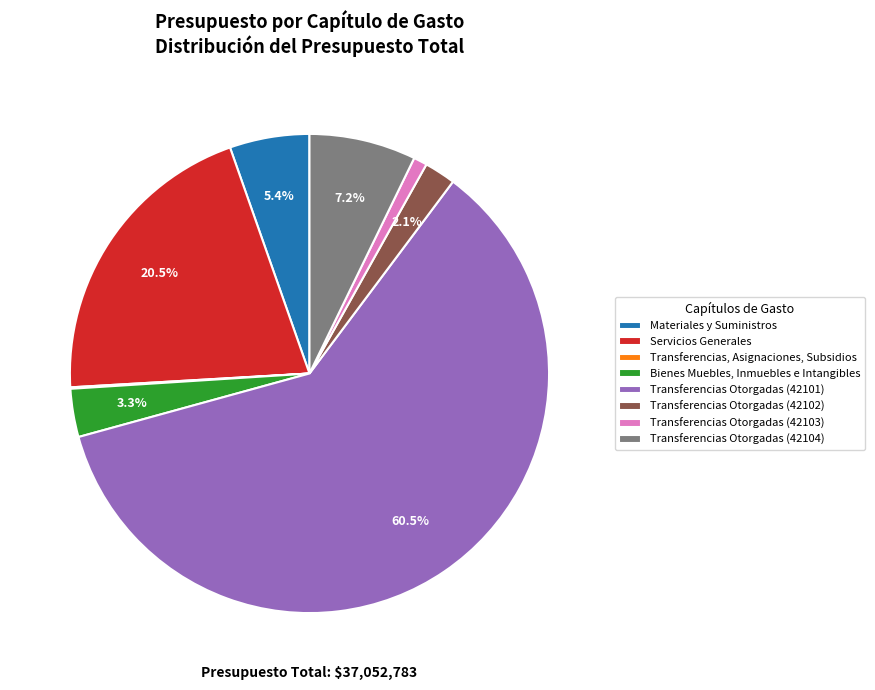

Combined, do Transferencias Otorgadas (42103) and Servicios Generales account for over 50%?

No